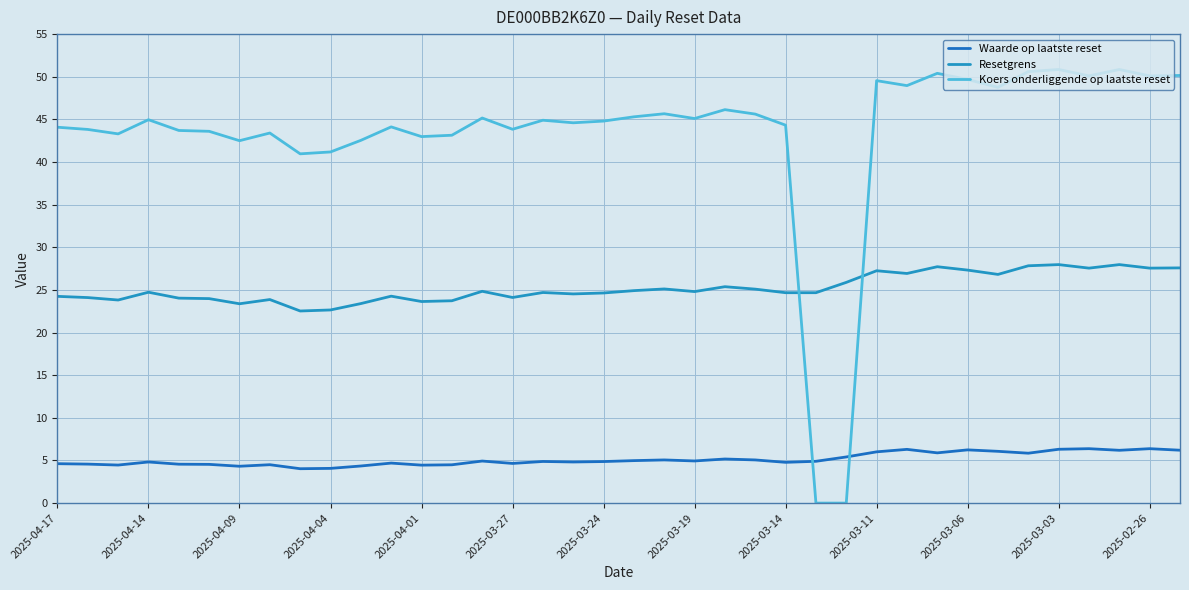

How many interior local valleys does the Koers onderliggende op laatste reset series have?

11